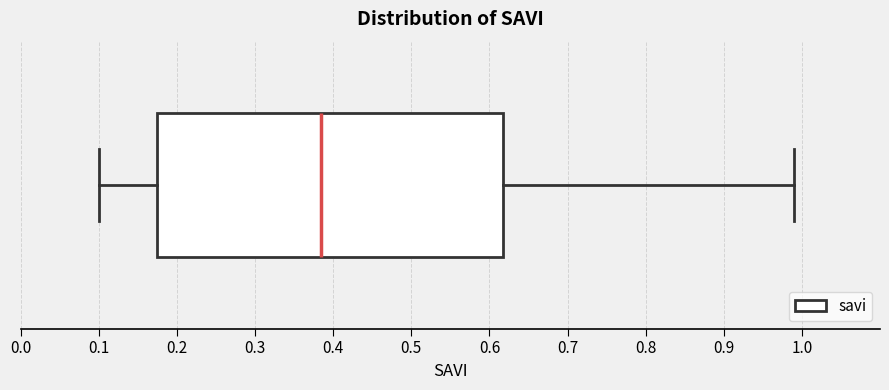

Where does the left whisker of the box end on the x-axis? The values are not printed on the chart, so give them approximately, as read against the axis.

0.10